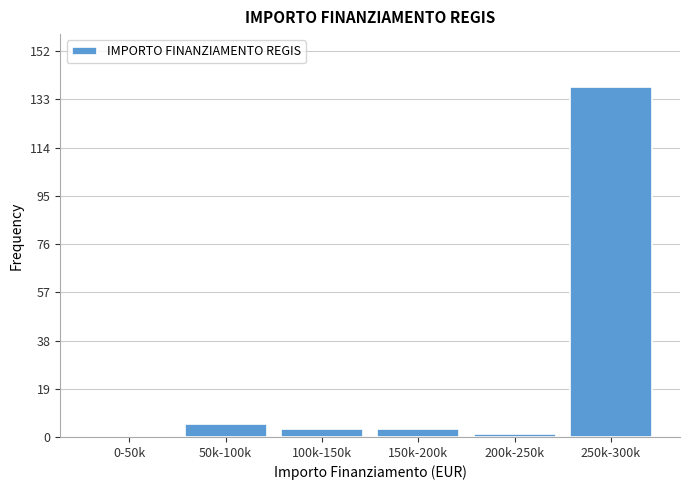

Reading left to right, transcribe all the data shown in this chart.

0-50k=0	50k-100k=5	100k-150k=3	150k-200k=3	200k-250k=1	250k-300k=138